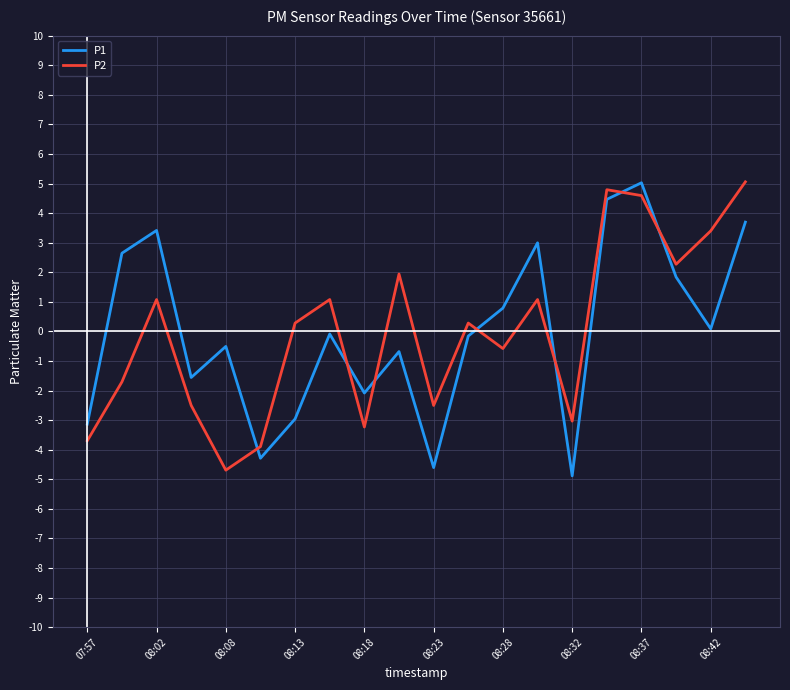

How many times do P2 and P1 cross each other?

7